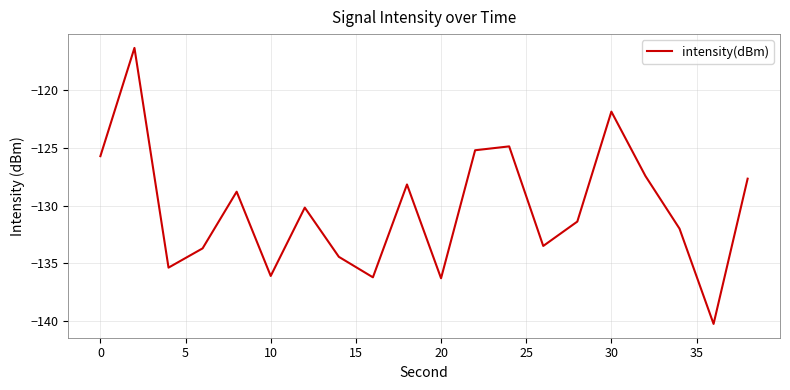

What is the difference between the maximum and minimum values?

23.8